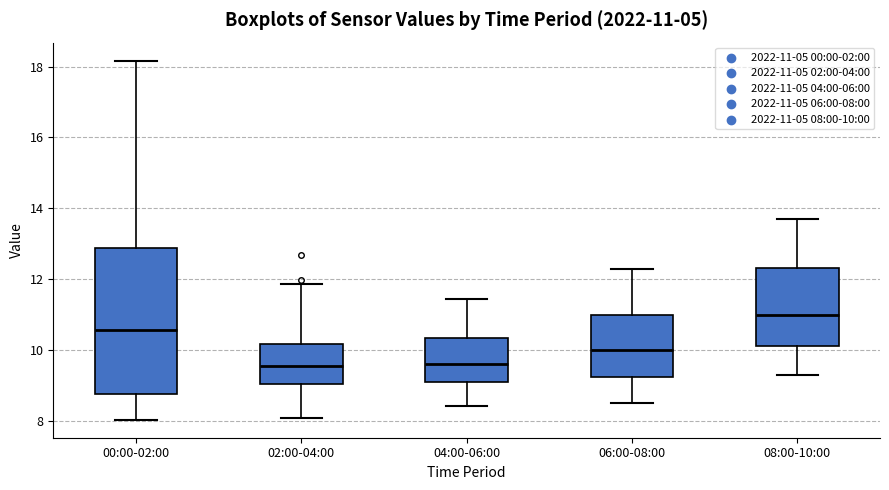

Comparing the boxes themselves (not the whiskers), which one is the tallest?

00:00-02:00